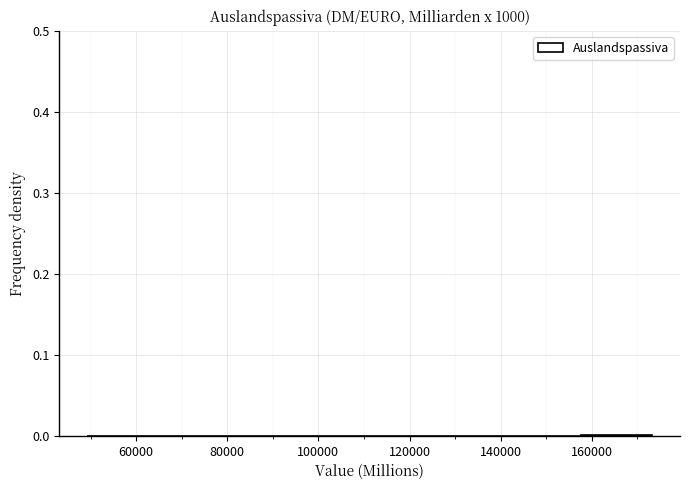

Reading left to right, list every bar in this chart as the range it spans on the x-axis followed by its height. Neither the bar edges nor the heights are printed on the chart, so give them approximately, as read against the axes.

50000 to 64000: under 0.01
64000 to 80000: under 0.01
80000 to 96000: under 0.01
96000 to 112000: under 0.01
112000 to 126000: under 0.01
126000 to 142000: under 0.01
142000 to 158000: under 0.01
158000 to 174000: under 0.01